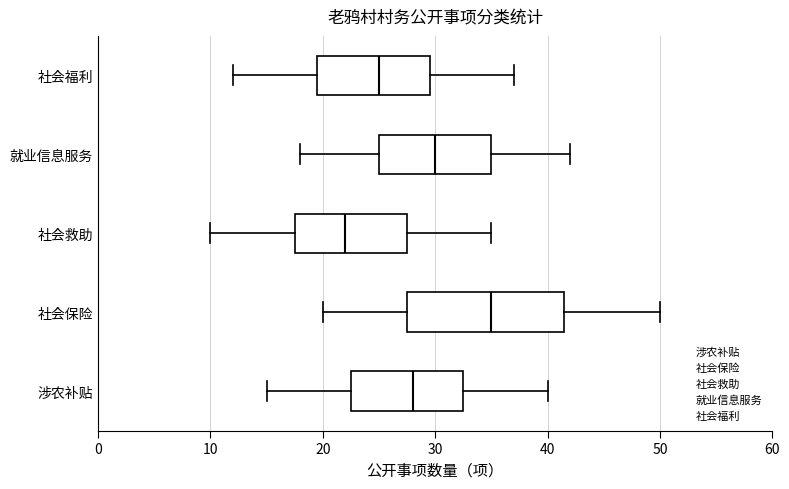

Which box has the furthest to the left median line?

社会救助